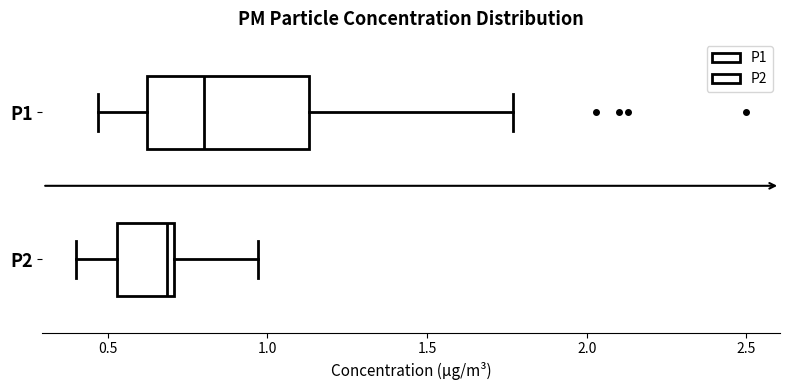

Reading bottom to top, read every box against the x-axis: the position of its median line, the range the box covers, and the ends of its whiskers. The values are not printed on the chart, so give them approximately, as read against the axis.

P2: median 0.70 (just left of the box's right edge), box 0.55 to 0.70, whiskers 0.40 to 0.95
P1: median 0.80, box 0.60 to 1.15, whiskers 0.45 to 1.75